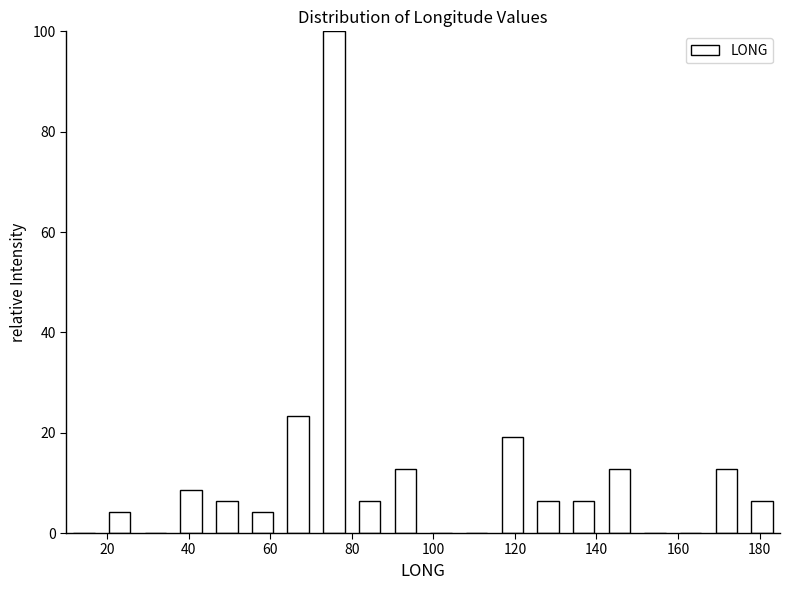

Which range on the x-axis has the tallest bar?

72 to 80